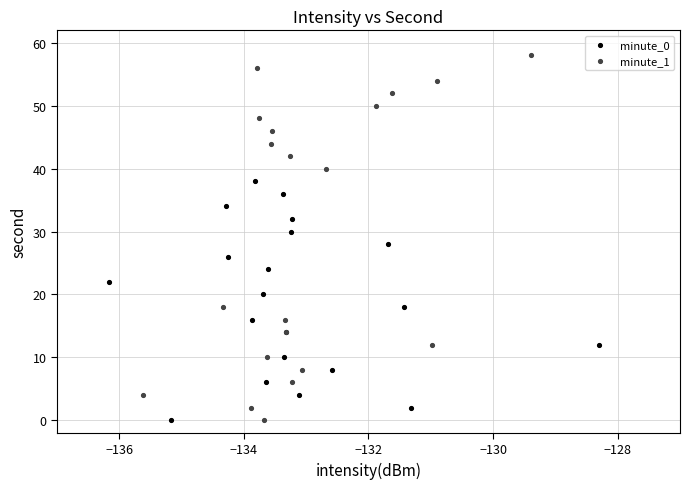

Which series has the widest spread of Y values?

minute_1